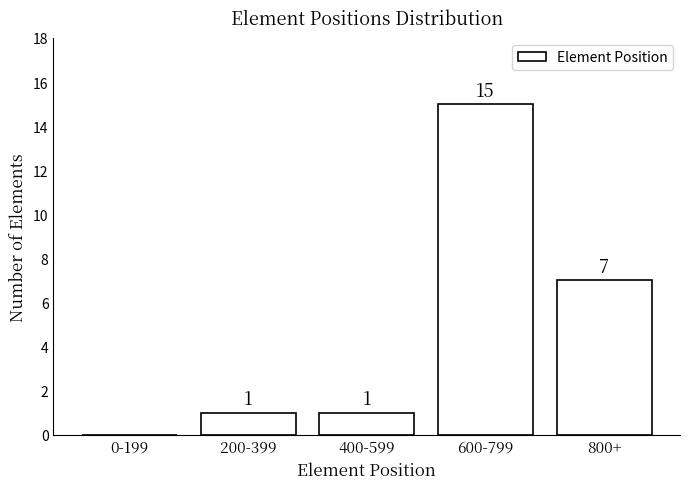

Reading left to right, extract all data points from this chart.

0-199=0	200-399=1	400-599=1	600-799=15	800+=7